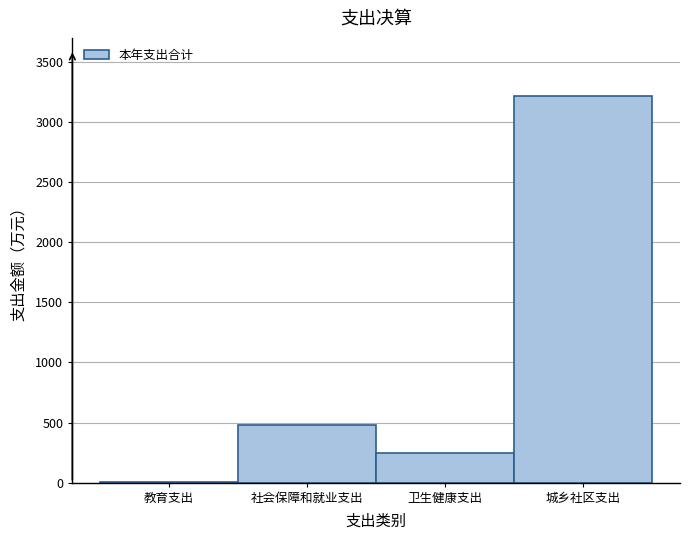

Reading left to right, extract all data points from this chart.

教育支出=6.8	社会保障和就业支出=477.8	卫生健康支出=248.5	城乡社区支出=3217.3